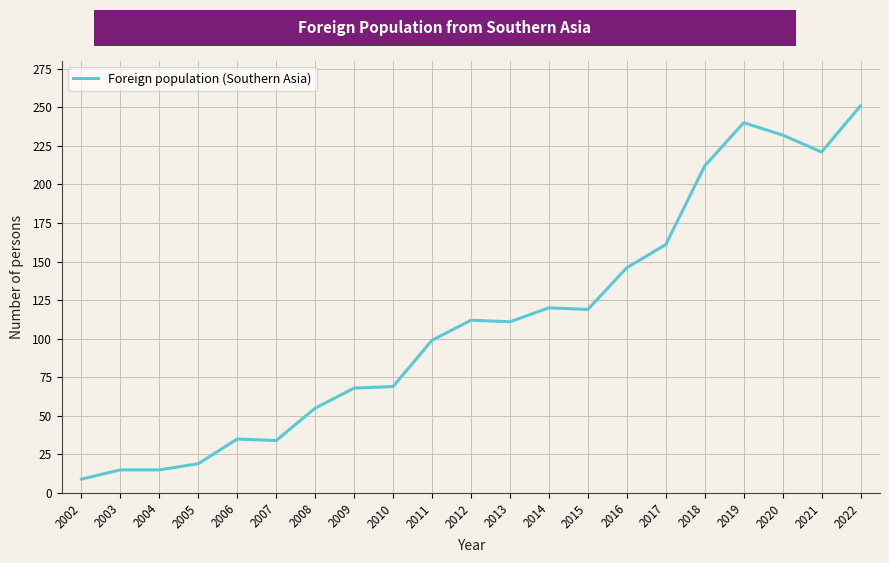

At which category does the chart reach its minimum across all series?

2002